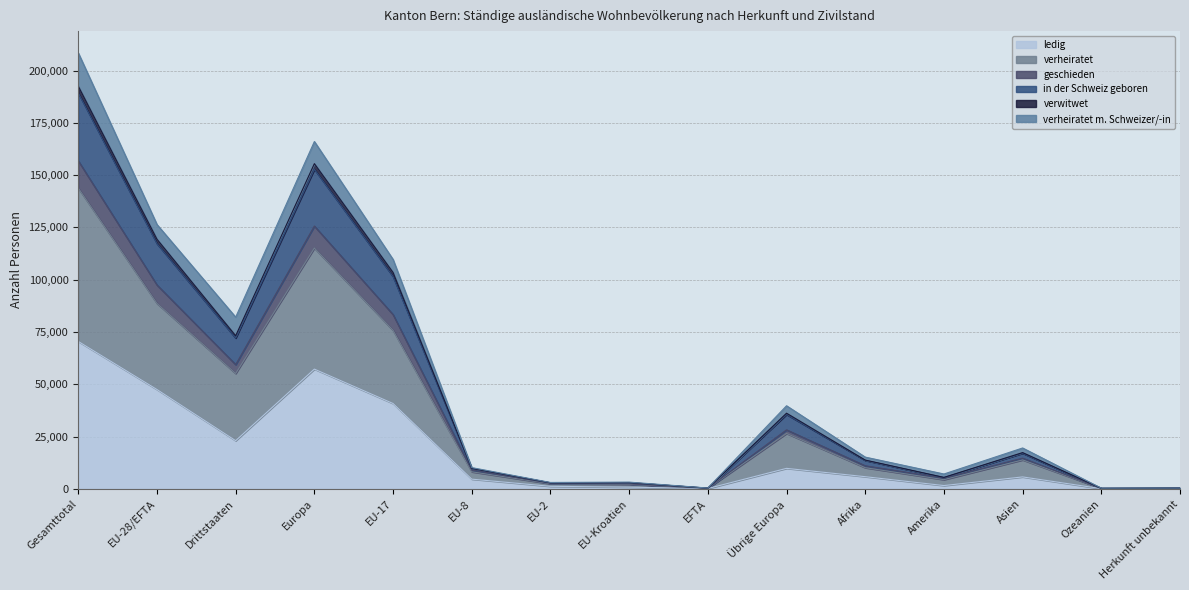

What is the label of the 8th point from the right?

EU-Kroatien